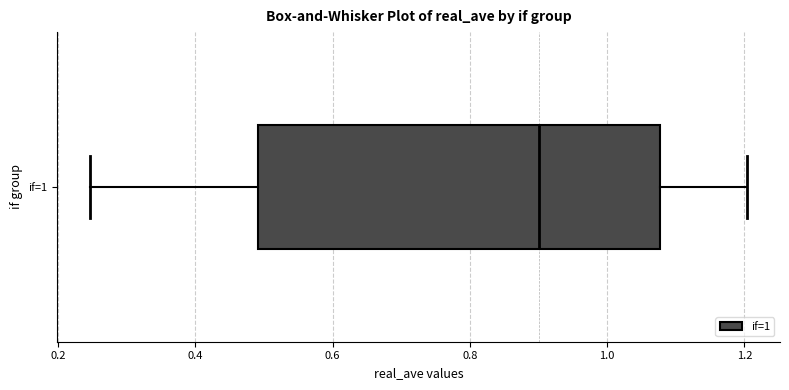

Where is the left edge of the box for if=1 on the x-axis? The values are not printed on the chart, so give them approximately, as read against the axis.

0.50